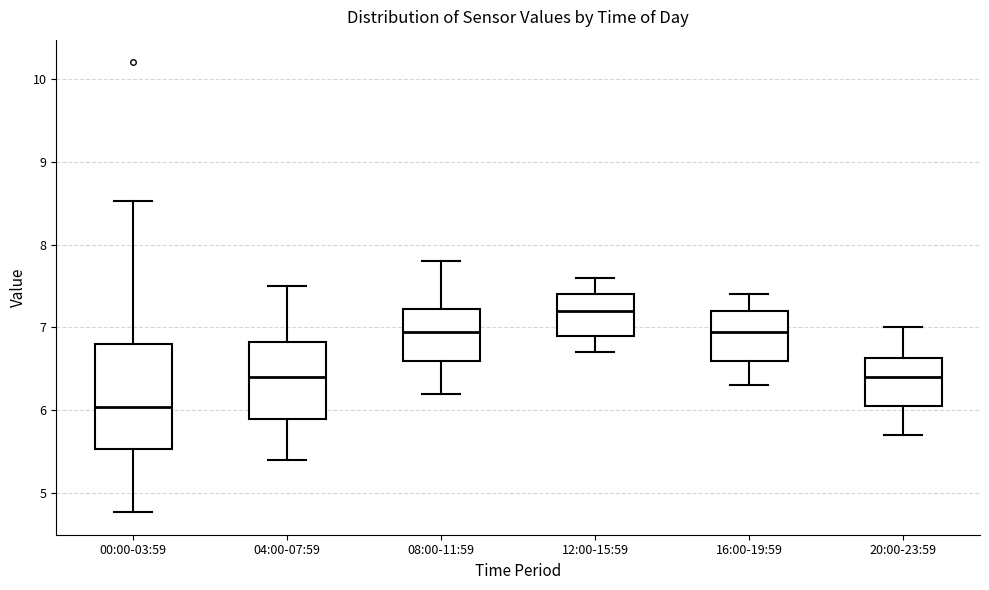

Reading left to right, read every box against the y-axis: the position of its median line, the range the box covers, and the ends of its whiskers. The values are not printed on the chart, so give them approximately, as read against the axis.

00:00-03:59: median 6.0, box 5.5 to 6.8, whiskers 4.8 to 8.5
04:00-07:59: median 6.4, box 5.9 to 6.8, whiskers 5.4 to 7.5
08:00-11:59: median 7.0, box 6.6 to 7.2, whiskers 6.2 to 7.8
12:00-15:59: median 7.2, box 6.9 to 7.4, whiskers 6.7 to 7.6
16:00-19:59: median 7.0, box 6.6 to 7.2, whiskers 6.3 to 7.4
20:00-23:59: median 6.4, box 6.1 to 6.6, whiskers 5.7 to 7.0